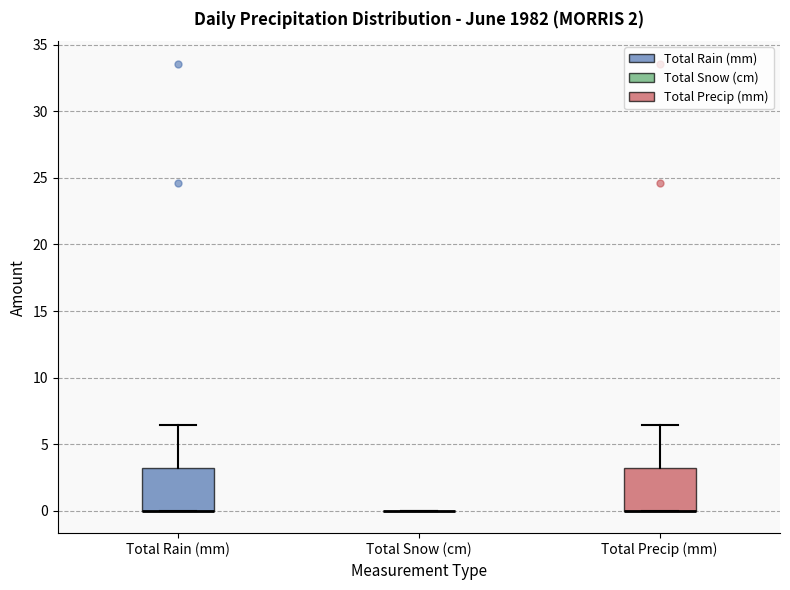

Where is the upper edge of the box for Total Precip (mm) on the y-axis? The values are not printed on the chart, so give them approximately, as read against the axis.

3.0